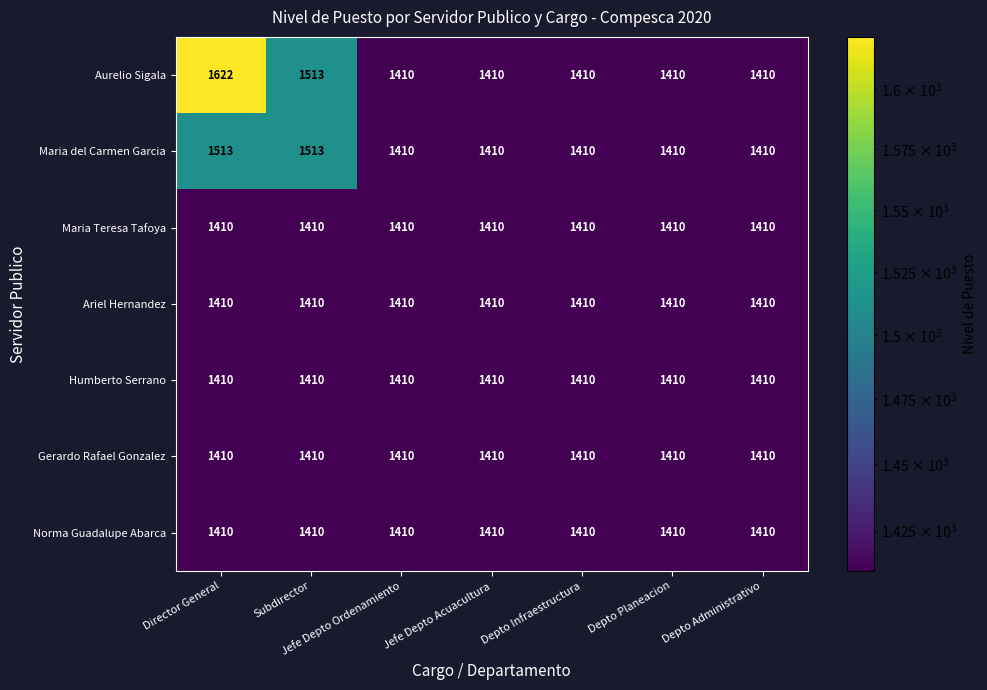

What is the total value across all series at Director General?

10185